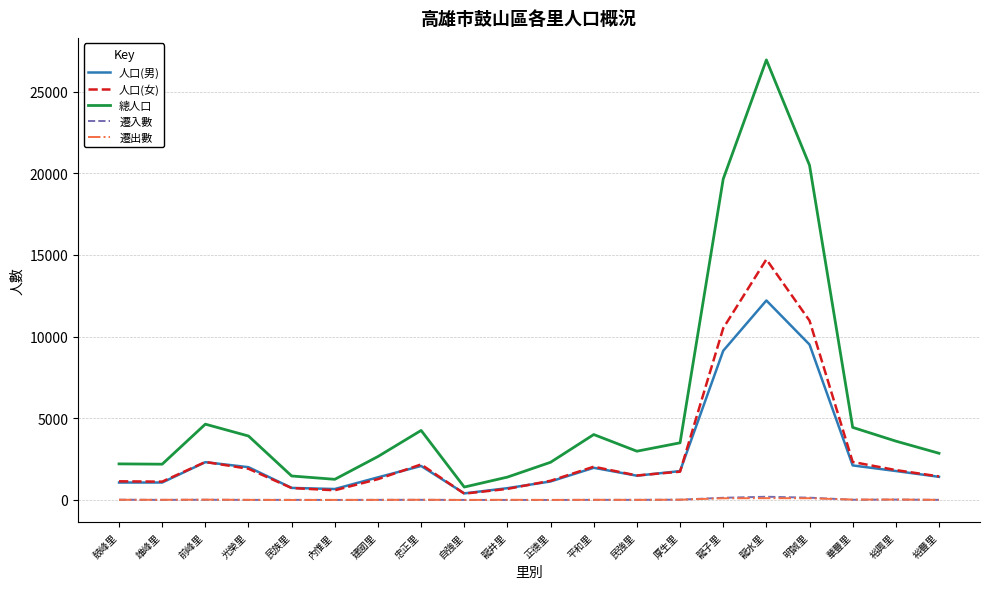

What is the maximum value for 人口(女)?

14728